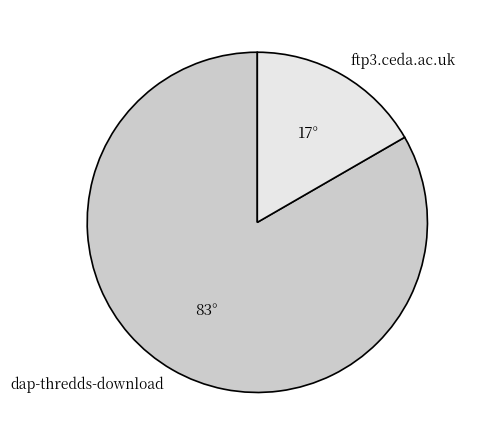

Is the sum of ftp3.ceda.ac.uk and dap-thredds-download greater than half?

Yes